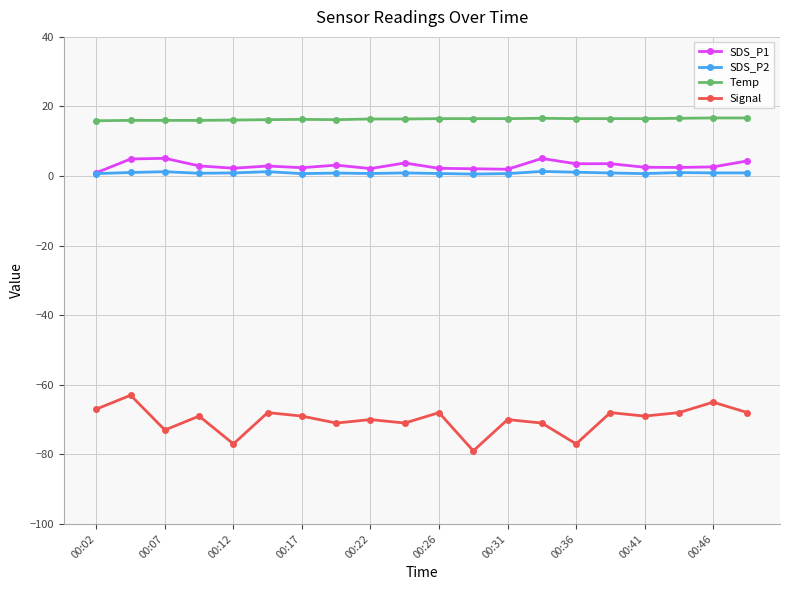

What are all the series names shown in the legend?

SDS_P1, SDS_P2, Temp, Signal